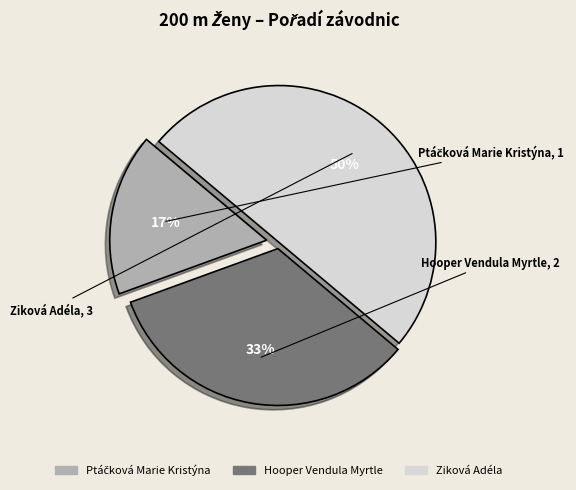

What is the ratio of the value at Hooper Vendula Myrtle to the value at Ziková Adéla?

0.7